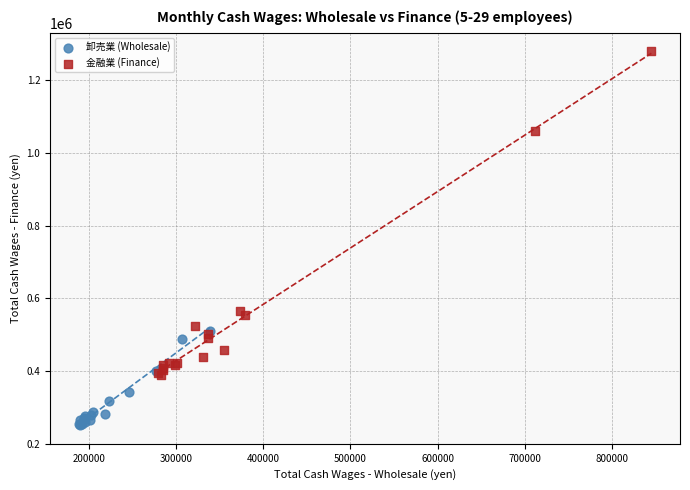

Which series reaches the minimum Y coordinate?

卸売業 (Wholesale)